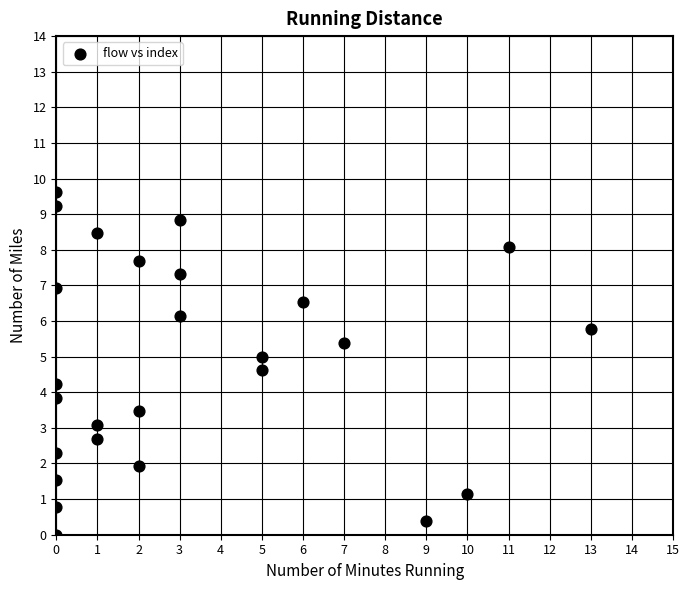

What is the range of Y values (max minus min)?

9.6